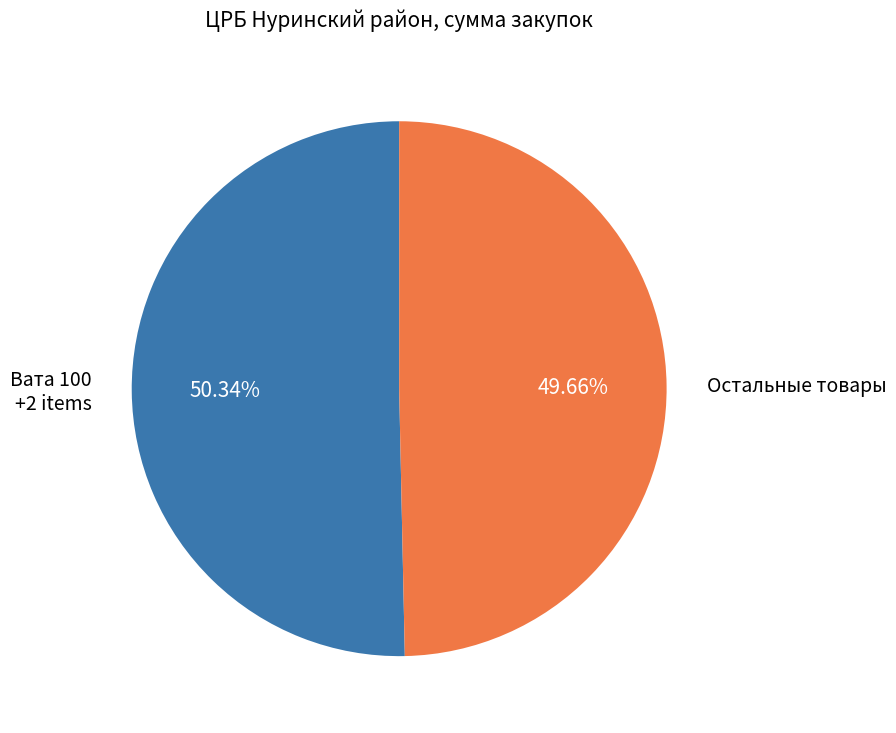

Is the sum of Остальные товары and Вата 100 +2 items greater than half?

Yes